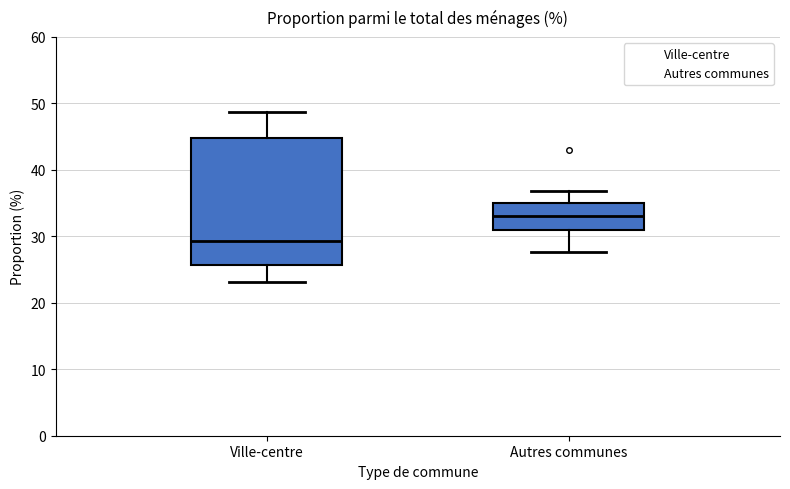

Reading left to right, read every box against the y-axis: the position of its median line, the range the box covers, and the ends of its whiskers. The values are not printed on the chart, so give them approximately, as read against the axis.

Ville-centre: median 29, box 26 to 45, whiskers 23 to 49
Autres communes: median 33, box 31 to 35, whiskers 28 to 37